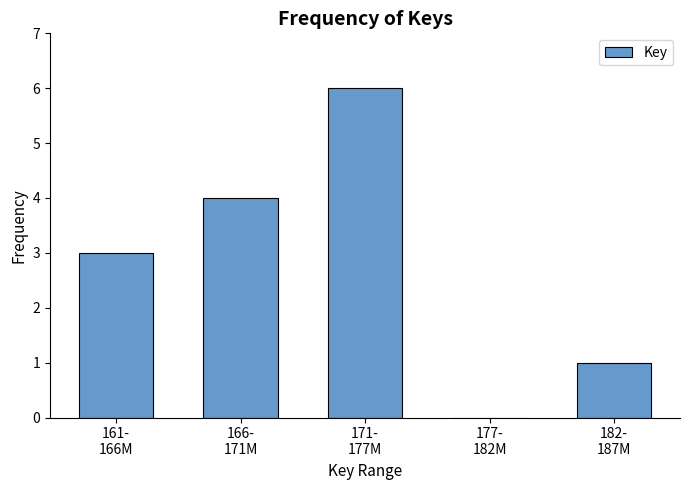

What is the greatest value displayed?

6